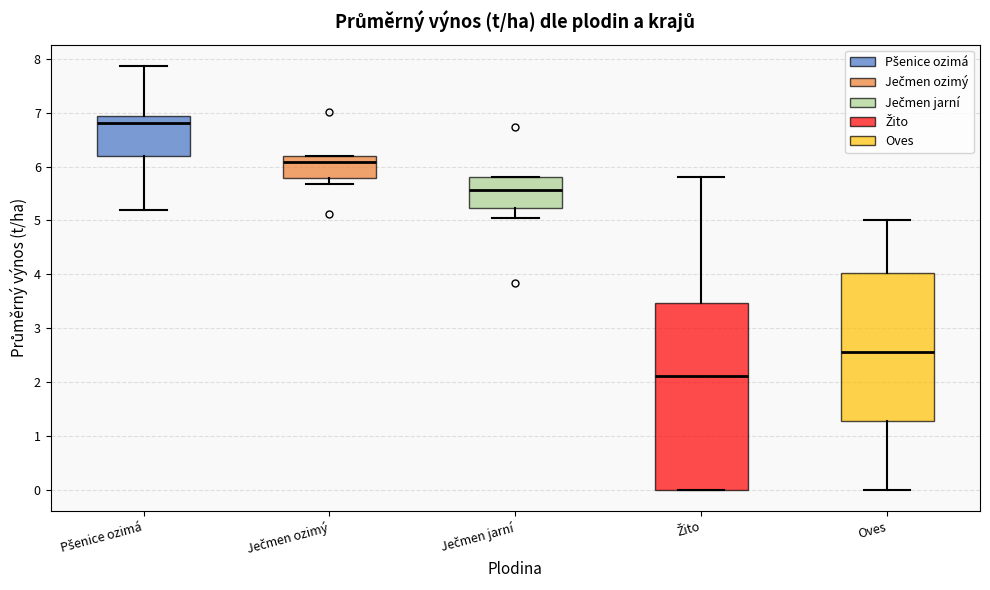

Where does the lower whisker of the box for Pšenice ozimá end on the y-axis? The values are not printed on the chart, so give them approximately, as read against the axis.

5.2